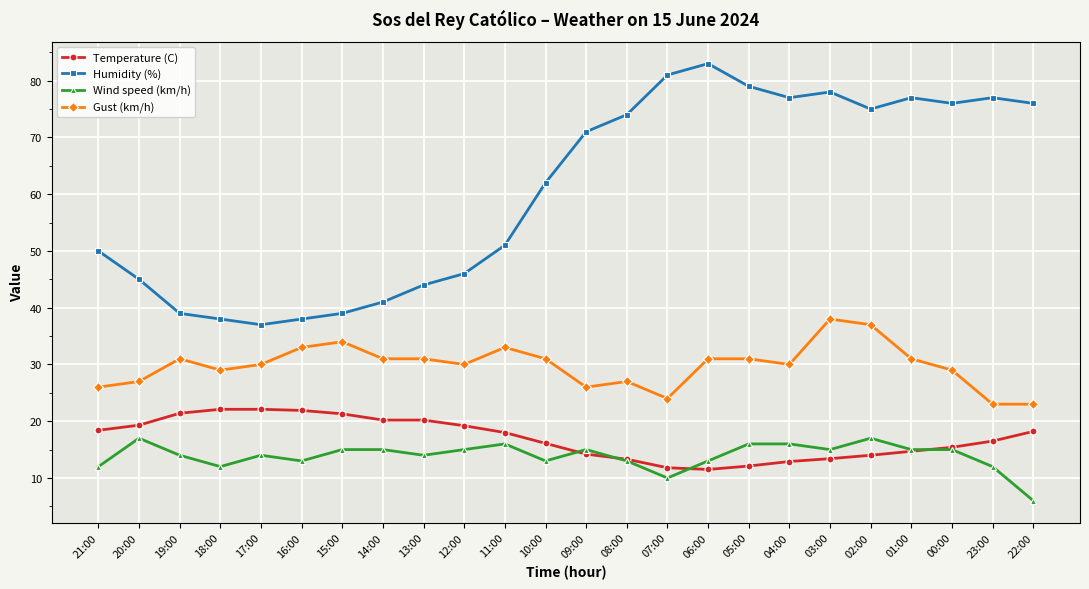

What is the greatest value displayed?

83.0